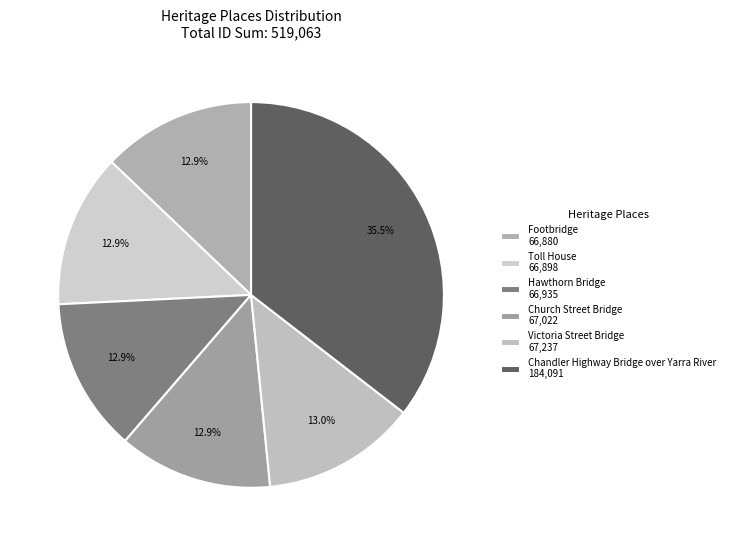

To the nearest percent, what percentage of the pie is Chandler Highway Bridge over Yarra River?

35%